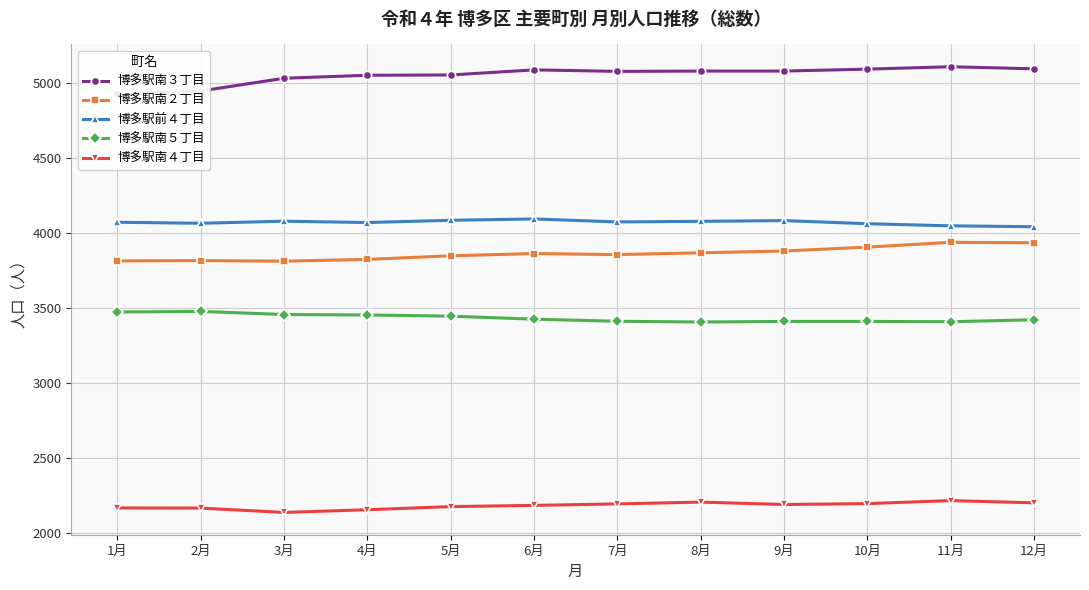

At which label does 博多駅南３丁目 reach its peak?

11月